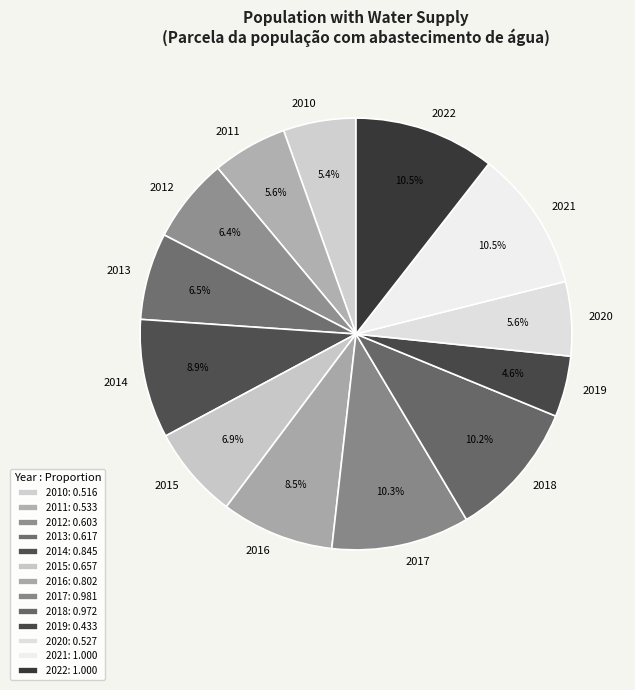

Between 2015 and 2017, which is larger?

2017